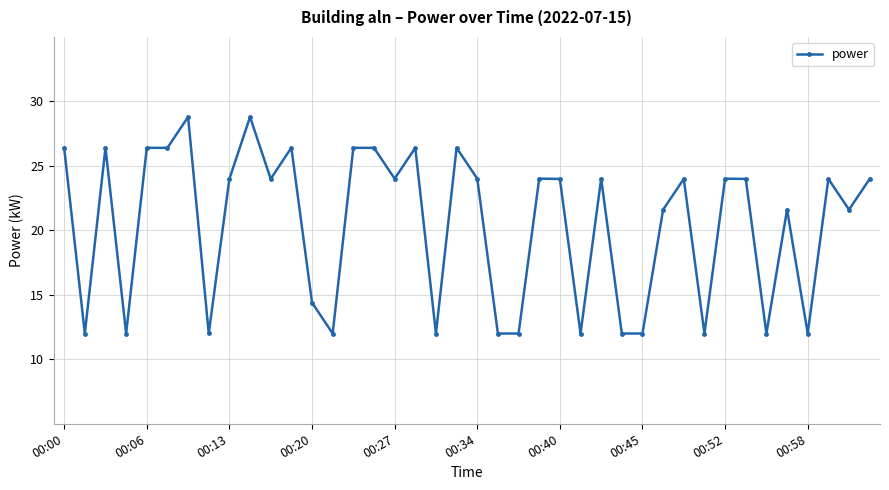

True or false: the data has more than 1 interior local peaks.

True